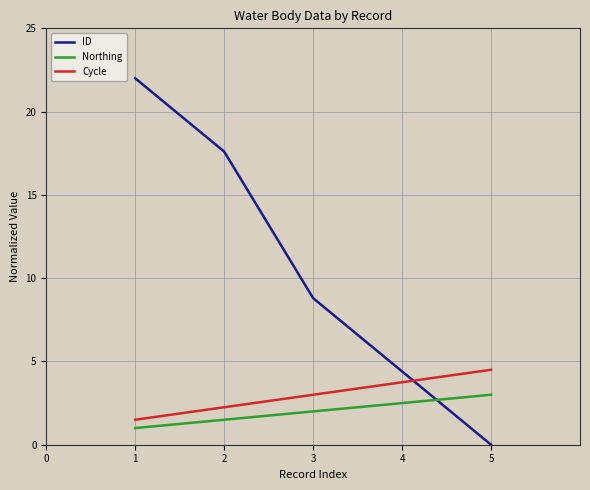

Which series has the largest range (max minus min)?

ID